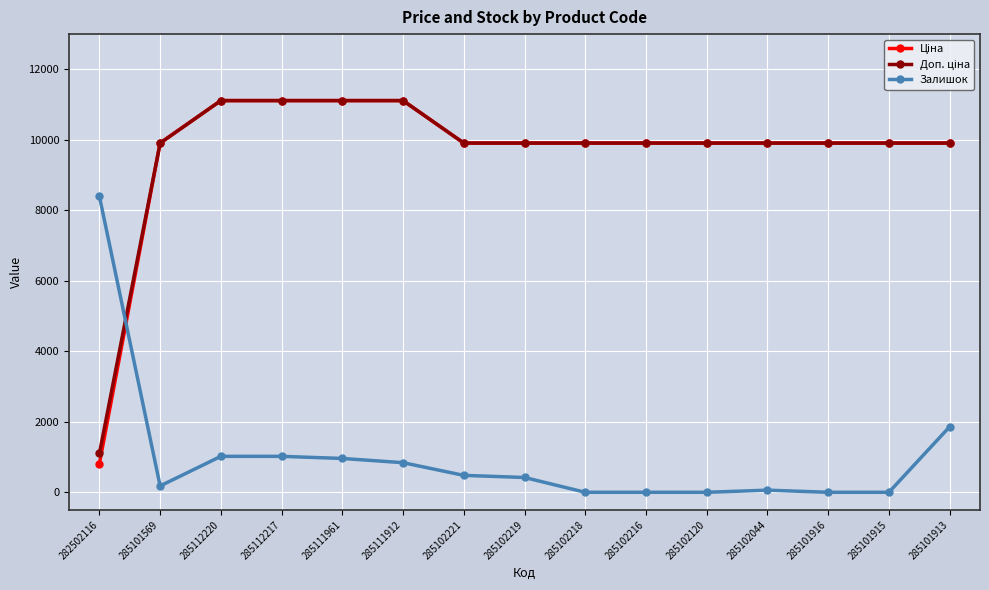

What is the difference between the highest and lowest values at 285102218?

9908.5